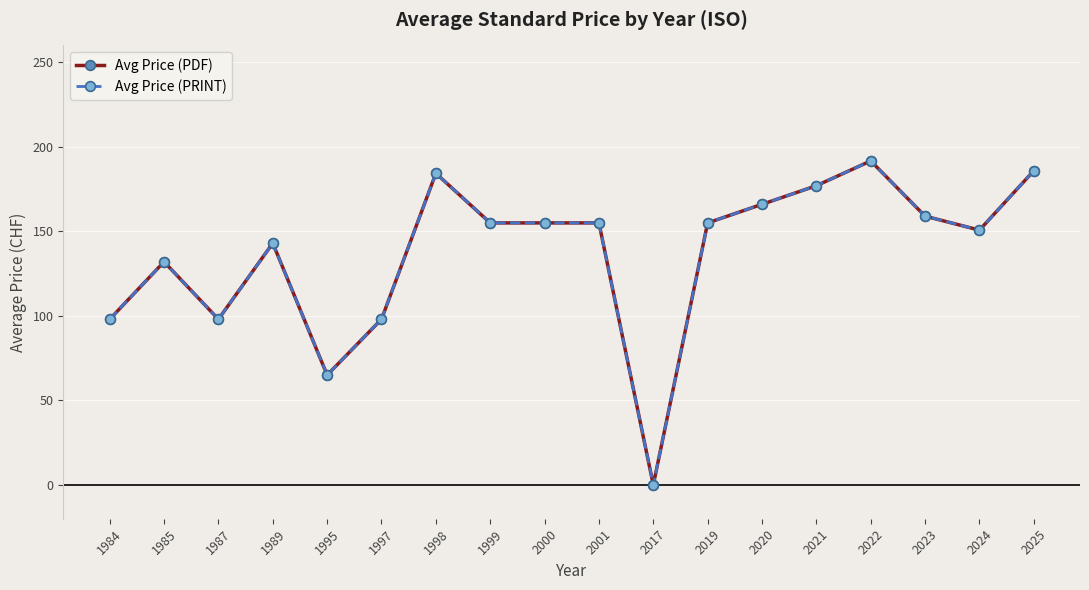

At which category does Avg Price (PRINT) reach its first local peak?

1985